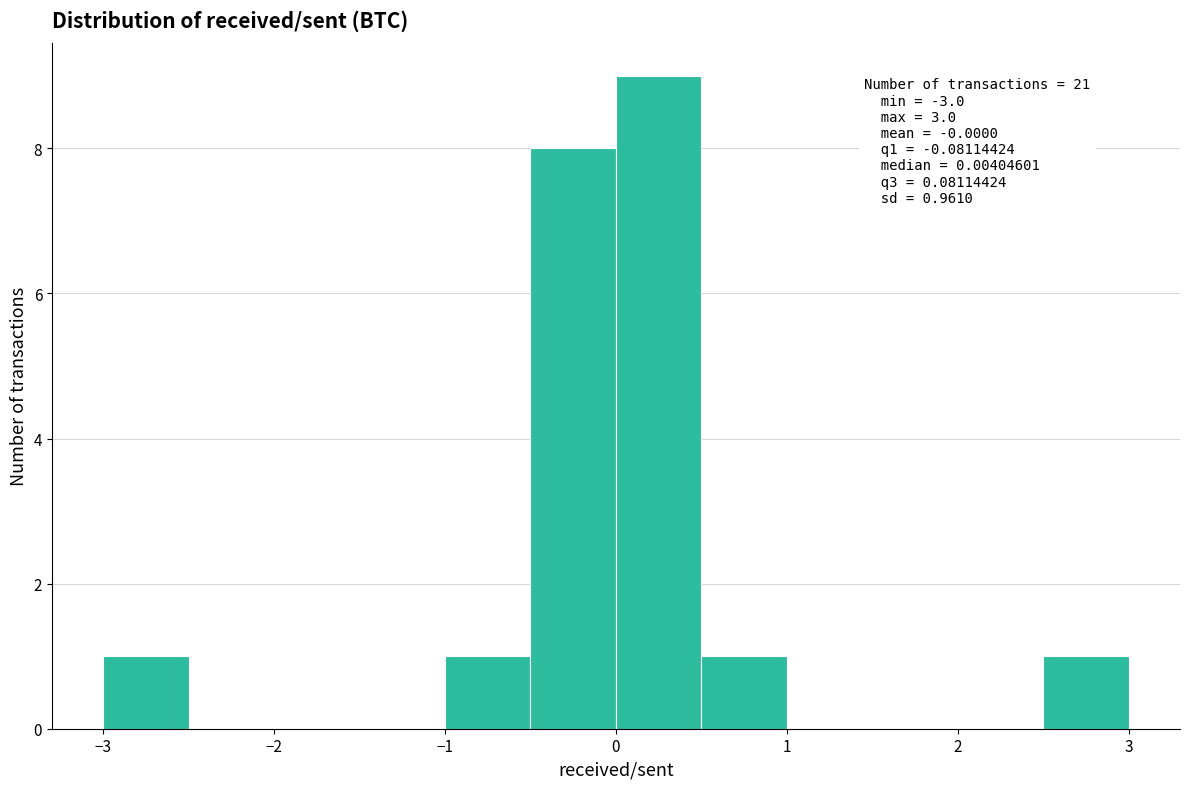

Which range on the x-axis has the tallest bar?

0.0 to 0.5